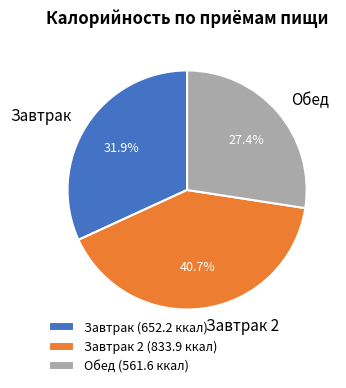

Does Обед (561.6 ккал) account for over 50% of the chart?

No